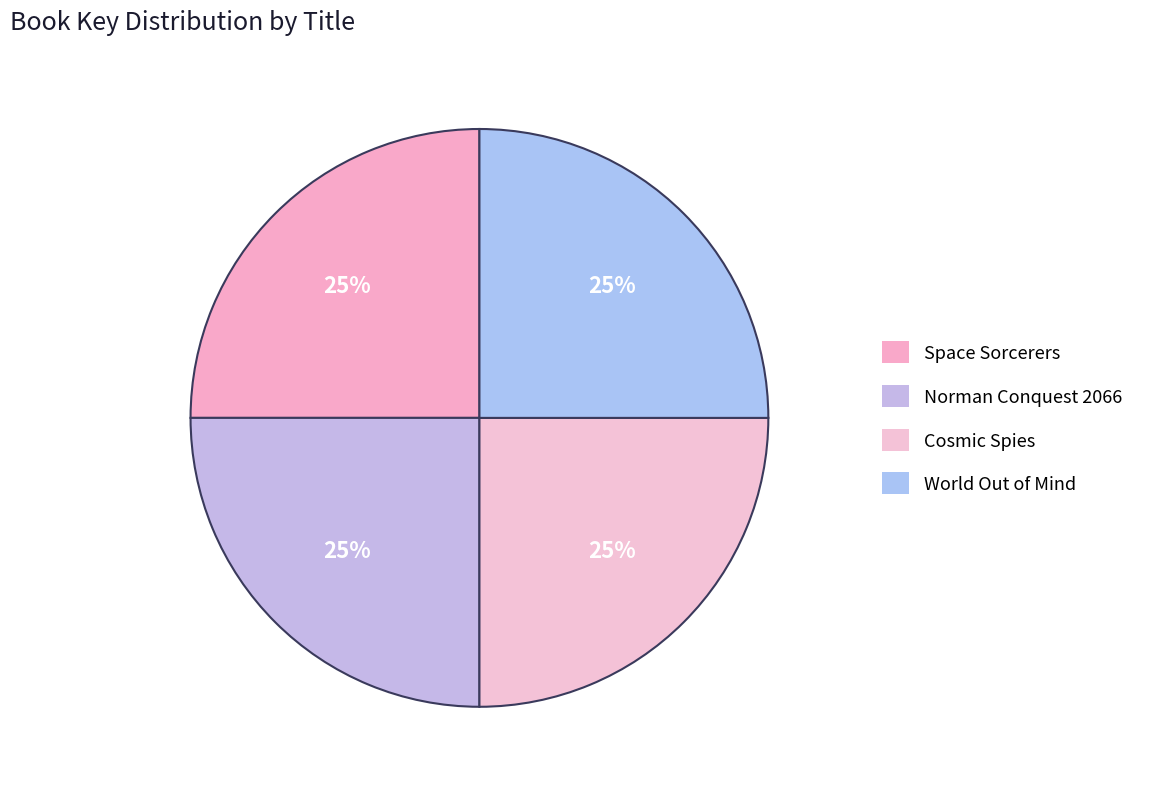

To the nearest percent, what percentage of the pie is Space Sorcerers?

25%